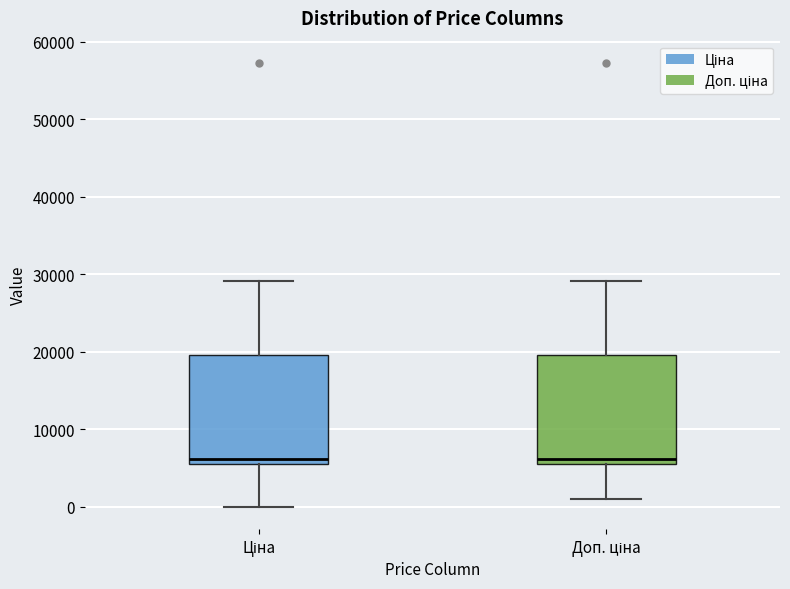

Reading left to right, read every box against the y-axis: the position of its median line, the range the box covers, and the ends of its whiskers. The values are not printed on the chart, so give them approximately, as read against the axis.

Ціна: median 6000 (just above the box's lower edge), box 6000 to 20000, whiskers 0 to 29000
Доп. ціна: median 6000 (just above the box's lower edge), box 6000 to 20000, whiskers 1000 to 29000